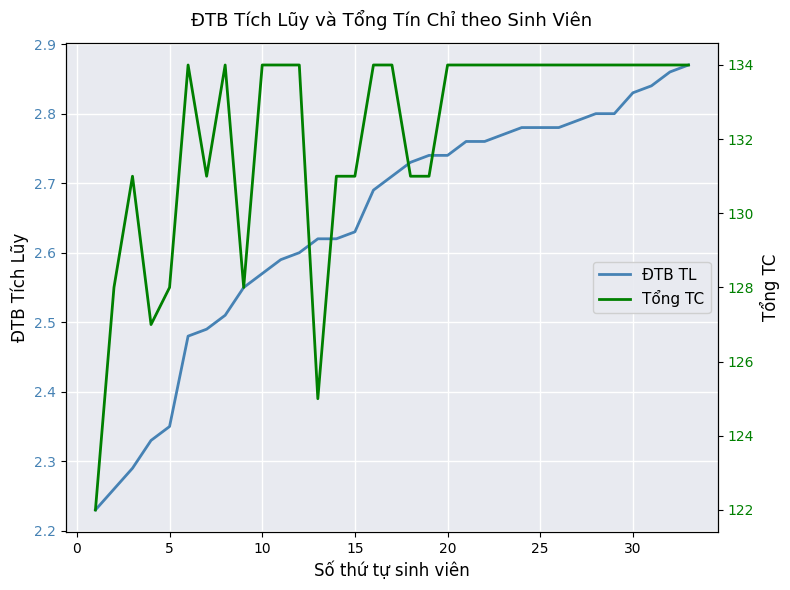

Reading right to left, list all the values displayed in this chart.

ĐTB TL: 2.9	2.9	2.8	2.8	2.8	2.8	2.8	2.8	2.8	2.8	2.8	2.8	2.8	2.7	2.7	2.7	2.7	2.7	2.6	2.6	2.6	2.6	2.6	2.6	2.5	2.5	2.5	2.5	2.4	2.3	2.3	2.3	2.2
Tổng TC: 134.0	134.0	134.0	134.0	134.0	134.0	134.0	134.0	134.0	134.0	134.0	134.0	134.0	134.0	131.0	131.0	134.0	134.0	131.0	131.0	125.0	134.0	134.0	134.0	128.0	134.0	131.0	134.0	128.0	127.0	131.0	128.0	122.0